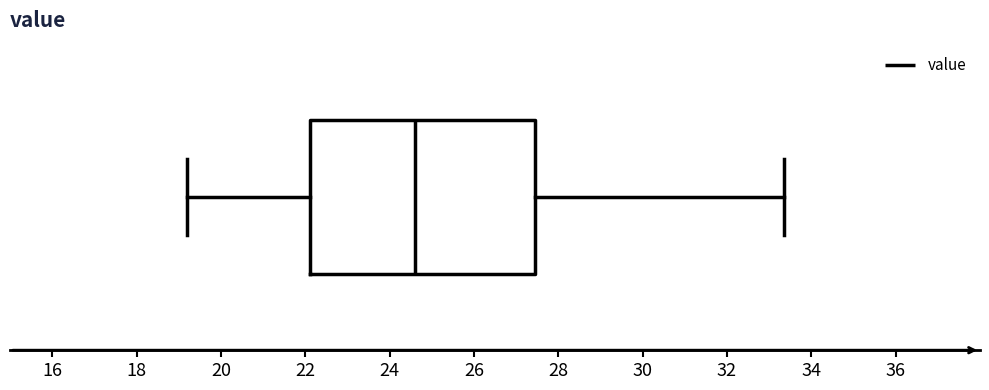

Where does the median line of the box sit on the x-axis? The values are not printed on the chart, so give them approximately, as read against the axis.

24.6